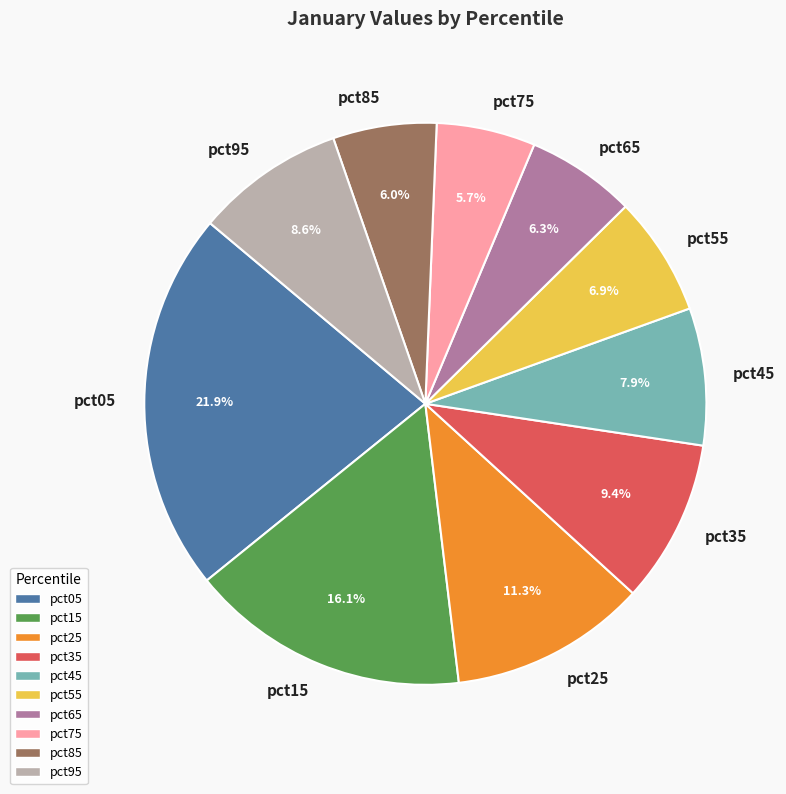

Which slice is the largest?

pct05